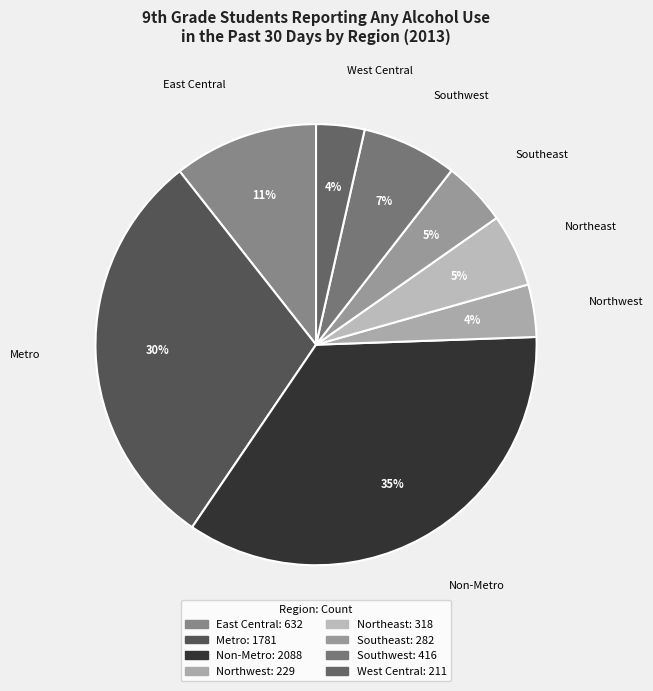

To the nearest percent, what percentage of the pie is West Central?

4%